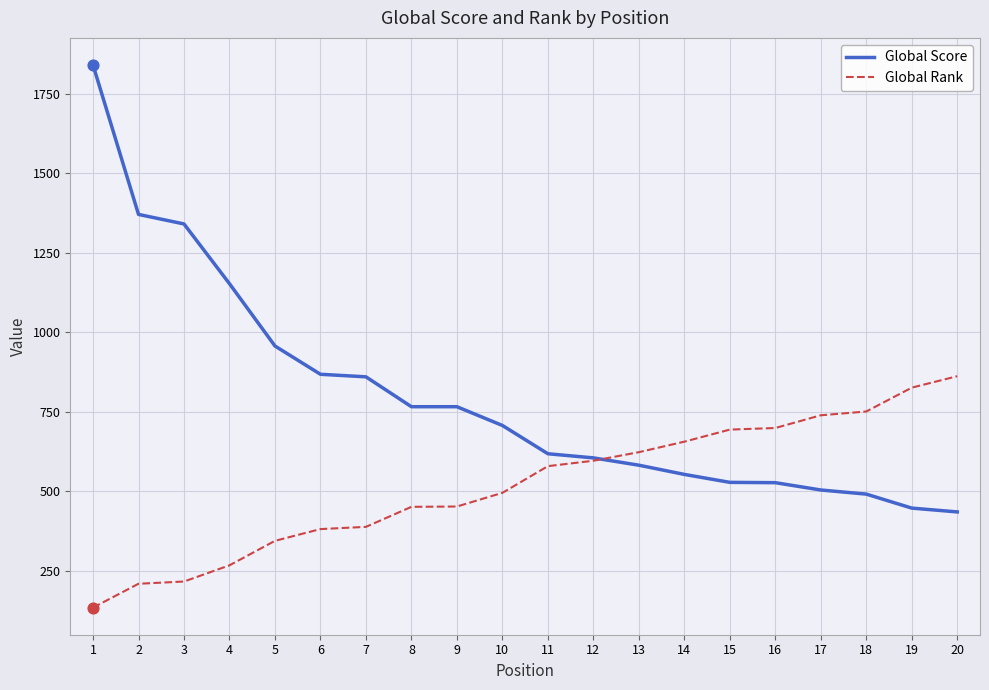

At which category is the sum across all series the highest?

1